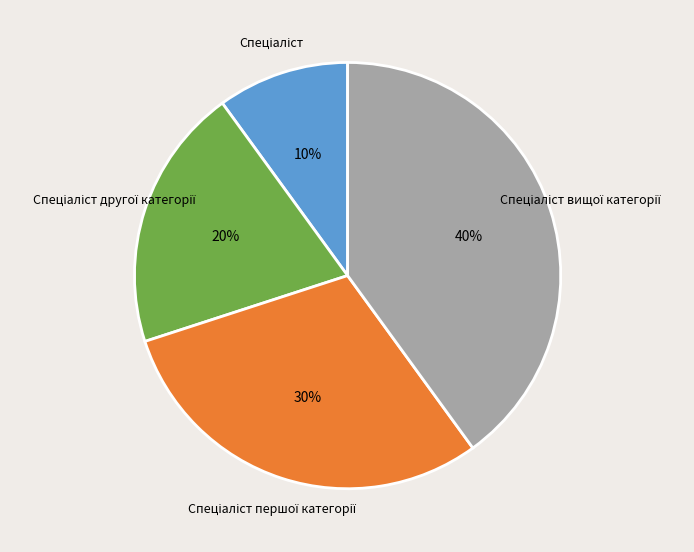

To the nearest percent, what is the difference between the largest and smallest slice percentages?

30%